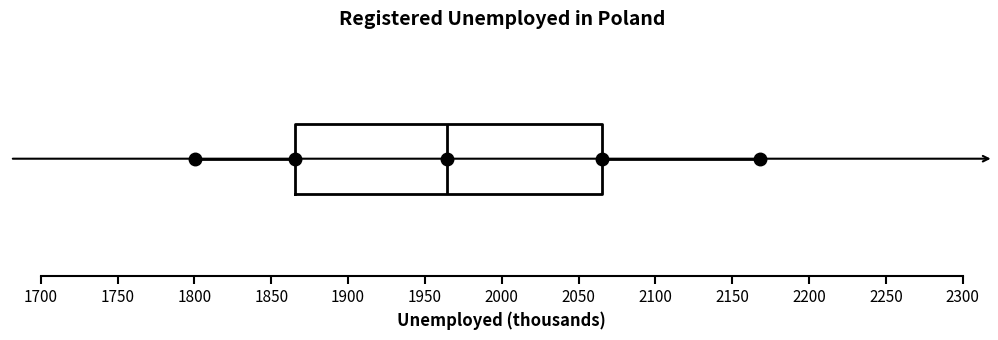

Transcribe this box plot: give where the median line is, the range the box spans, and where the two whiskers end, as read against the x-axis. The values are not printed on the chart, so give them approximately, as read against the axis.

median 1965, box 1865 to 2065, whiskers 1800 to 2170